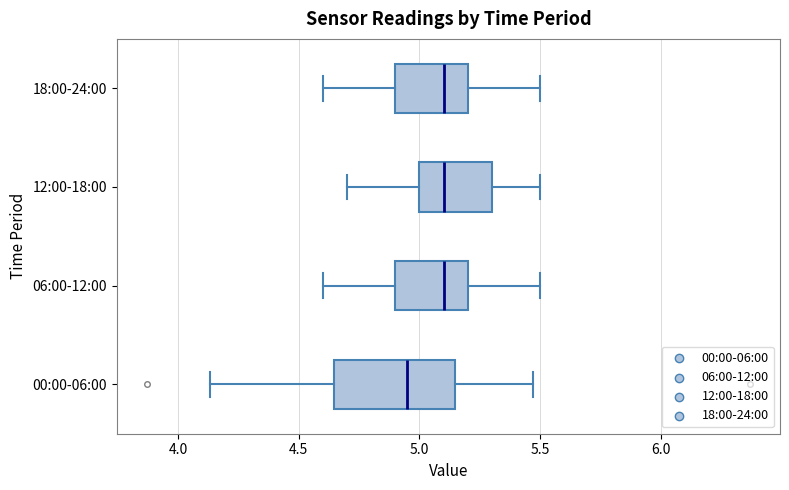

Comparing the boxes themselves (not the whiskers), which one is the widest?

00:00-06:00